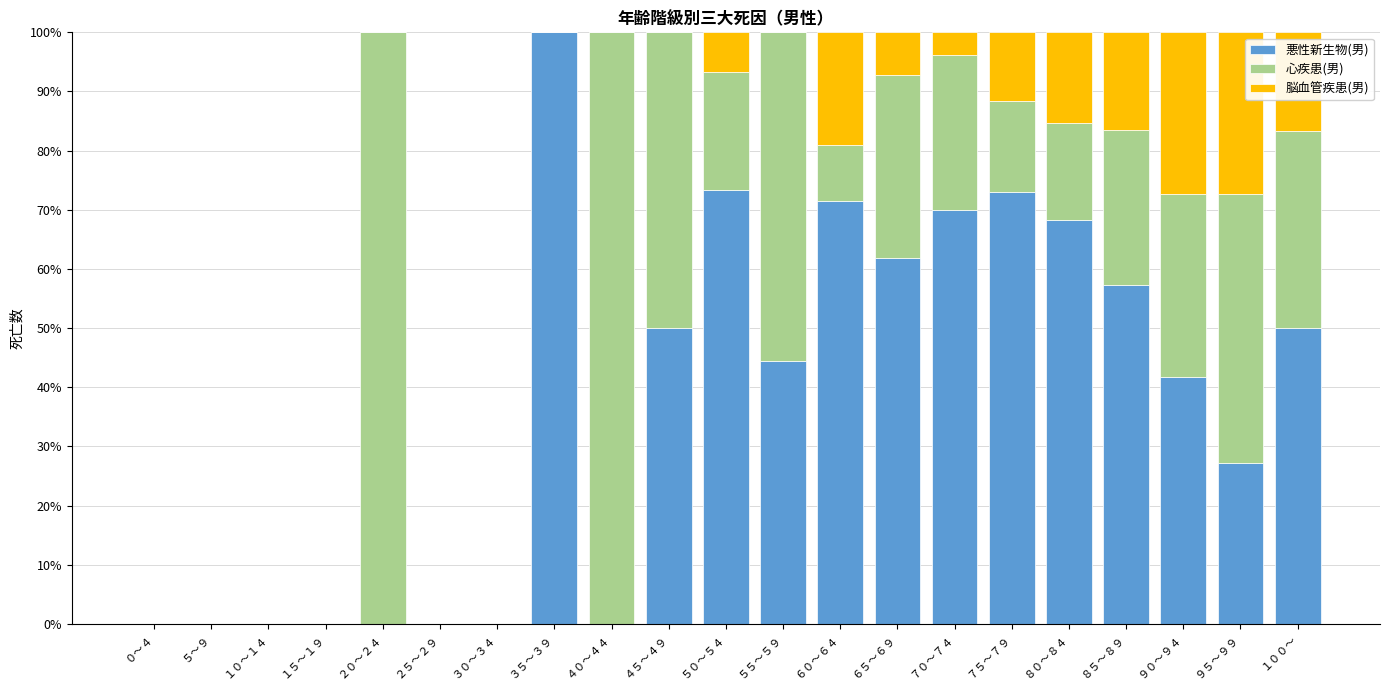

What is the highest value of the 悪性新生物(男) series?

100.0